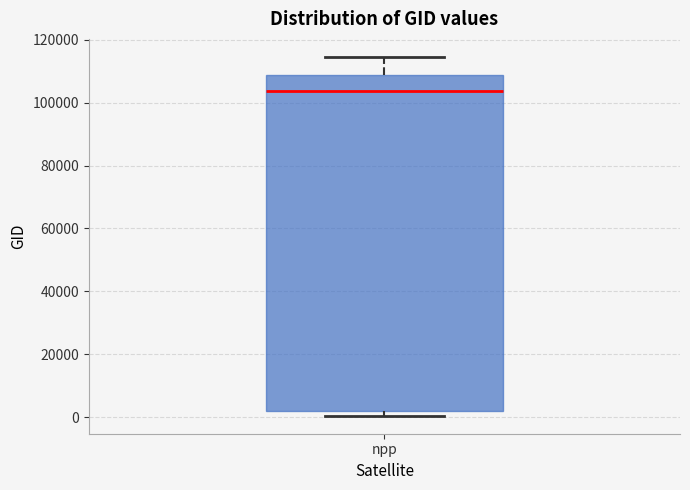

Read this box plot against the y-axis: the position of the median line, the range covered by the box, and the ends of both whiskers. The values are not printed on the chart, so give them approximately, as read against the axis.

median 104000, box 2000 to 108000, whiskers 0 to 114000